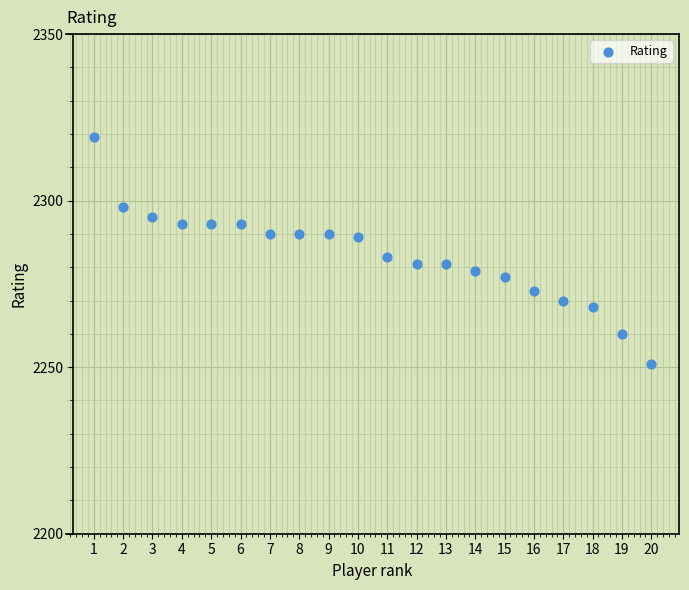

What Y value in the scatter plot is closest to 2285?

2283